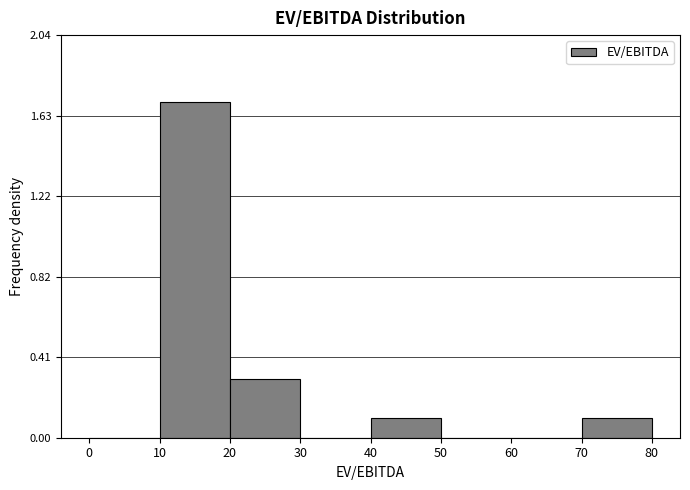

Reading left to right, list every bar in this chart as the range it spans on the x-axis followed by its height. The values are not printed on the chart, so give them approximately, as read against the axis.

0 to 10: 0
10 to 20: 1.7
20 to 30: 0.3
30 to 40: 0
40 to 50: 0.1
50 to 60: 0
60 to 70: 0
70 to 80: 0.1